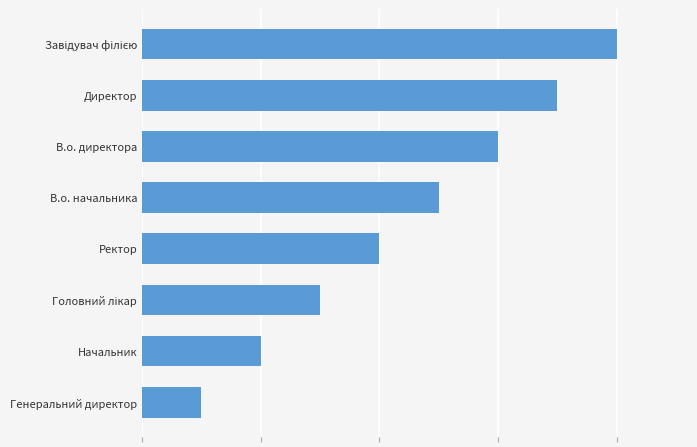

What is the sum of all values?

36